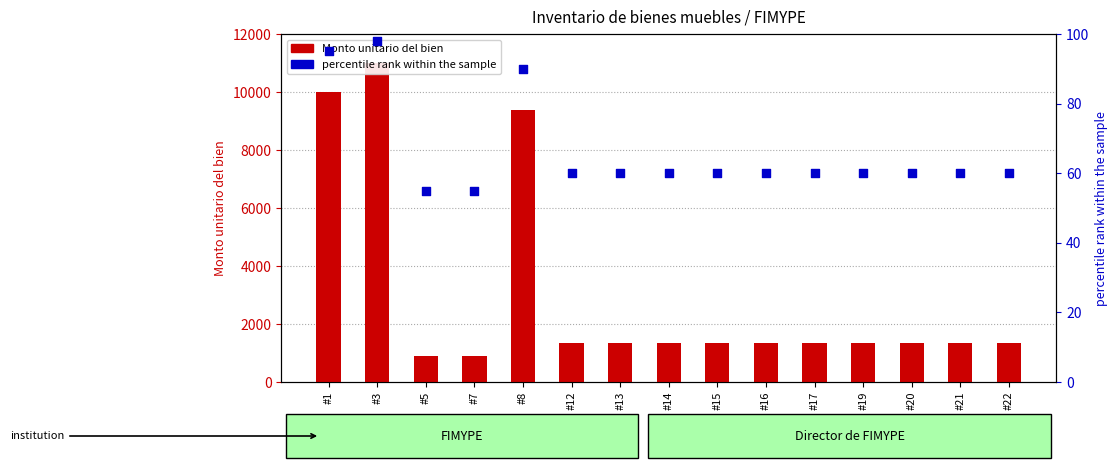

Which series has the widest spread of Y values?

Monto unitario del bien